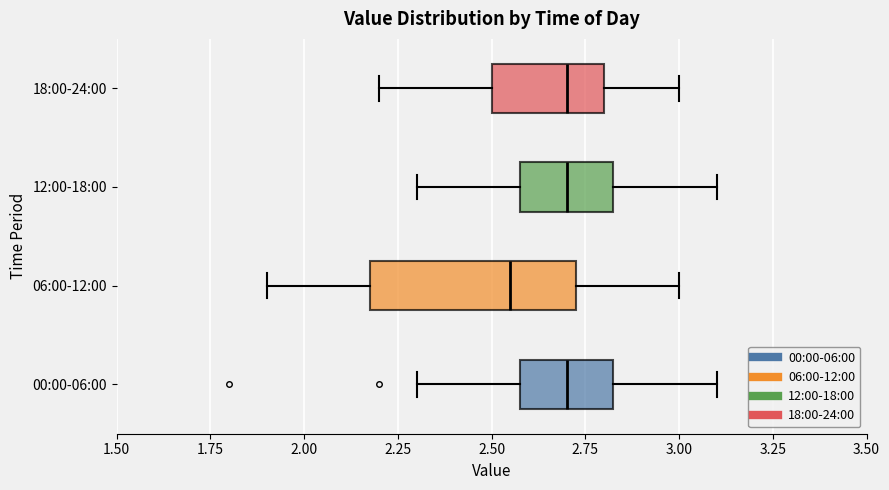

Reading bottom to top, read every box against the x-axis: the position of its median line, the range the box covers, and the ends of its whiskers. The values are not printed on the chart, so give them approximately, as read against the axis.

00:00-06:00: median 2.70, box 2.60 to 2.85, whiskers 2.30 to 3.10
06:00-12:00: median 2.55, box 2.20 to 2.75, whiskers 1.90 to 3.00
12:00-18:00: median 2.70, box 2.60 to 2.85, whiskers 2.30 to 3.10
18:00-24:00: median 2.70, box 2.50 to 2.80, whiskers 2.20 to 3.00